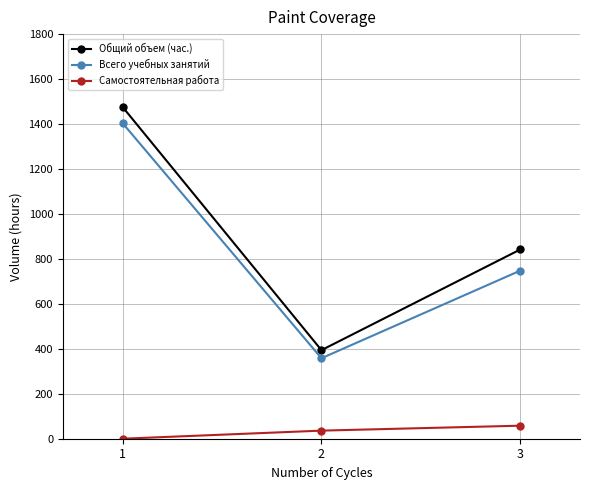

The Общий объем (час.) series shows 1476 at 1. True or false?

True